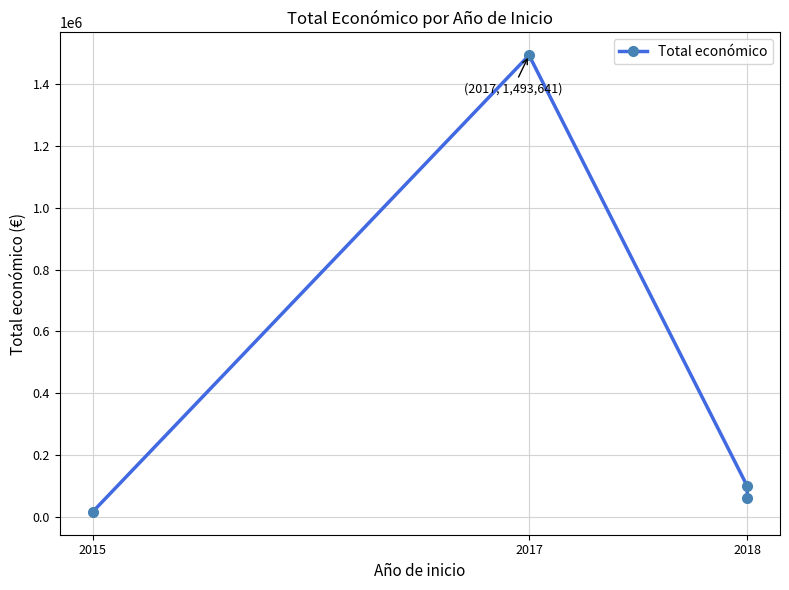

What is the label of the 4th point from the right?

2015